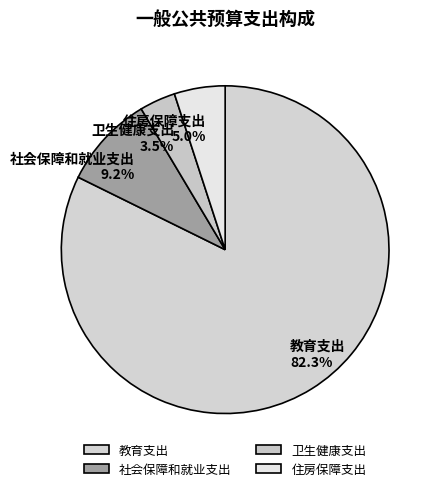

Rank the categories by value from highest to lowest.

教育支出, 社会保障和就业支出, 住房保障支出, 卫生健康支出